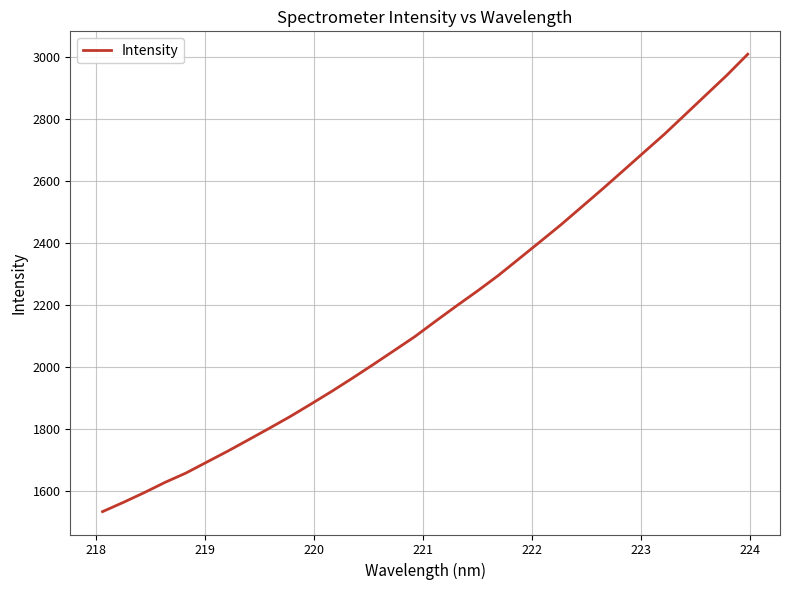

What is the difference between the maximum and minimum values?

1473.4